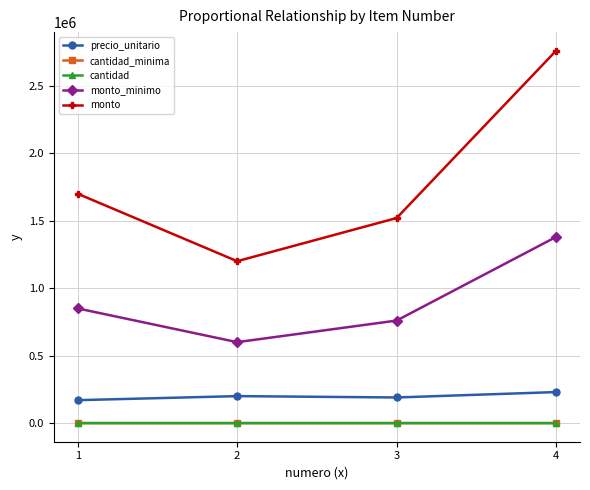

What value does the cantidad_minima series have at 1?

5